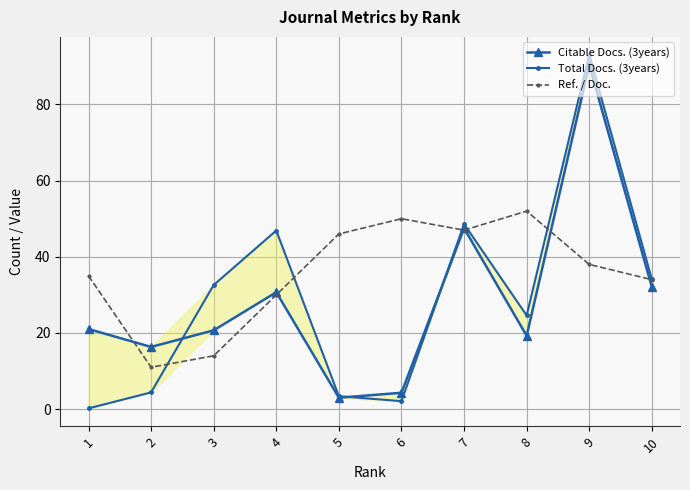

What is the difference between the second highest and second lowest values in the Ref. / Doc. series?

36